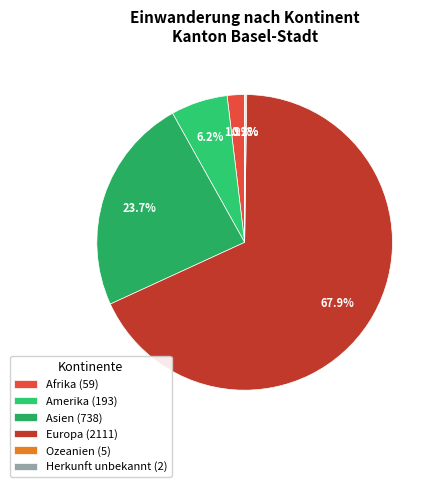

What portion of the pie excludes Europa?

32.1%